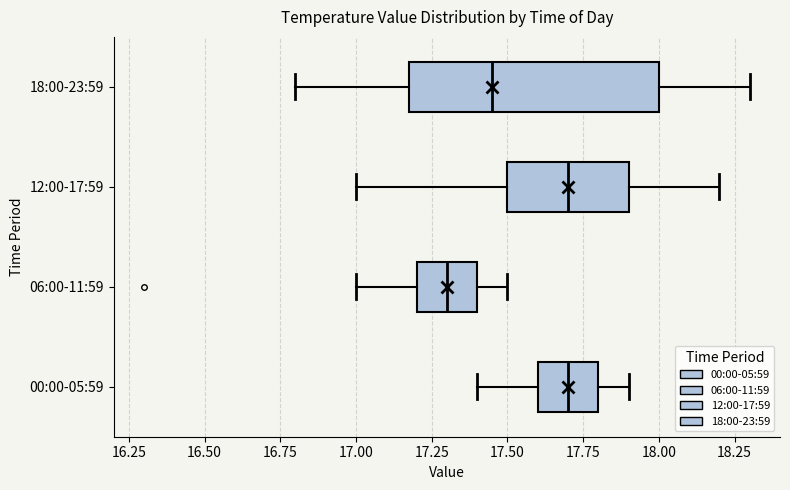

Reading bottom to top, transcribe this box plot: for each box, give where its median line is, the range the box spans, and where its two whiskers end, as read against the x-axis. The values are not printed on the chart, so give them approximately, as read against the axis.

00:00-05:59: median 17.70, box 17.60 to 17.80, whiskers 17.40 to 17.90
06:00-11:59: median 17.30, box 17.20 to 17.40, whiskers 17.00 to 17.50
12:00-17:59: median 17.70, box 17.50 to 17.90, whiskers 17.00 to 18.20
18:00-23:59: median 17.45, box 17.20 to 18.00, whiskers 16.80 to 18.30